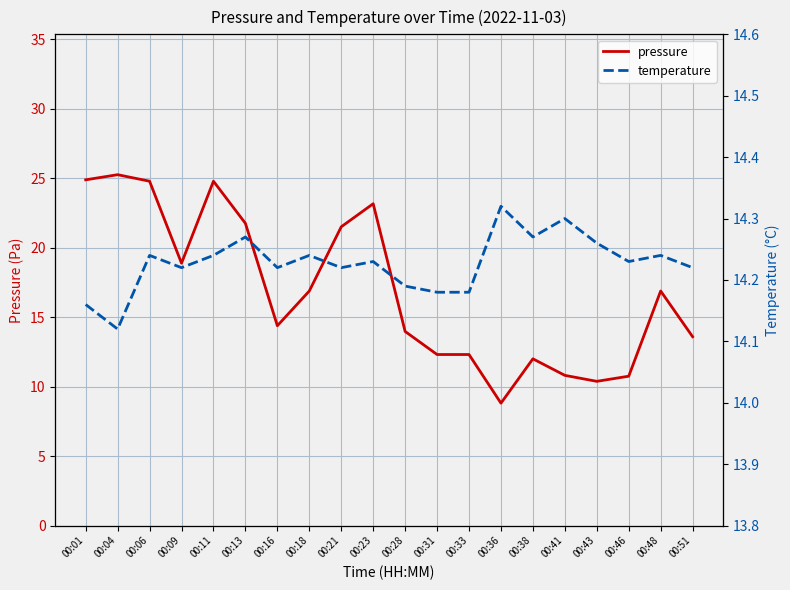

Where do pressure and temperature first cross each other?

00:23 and 00:28